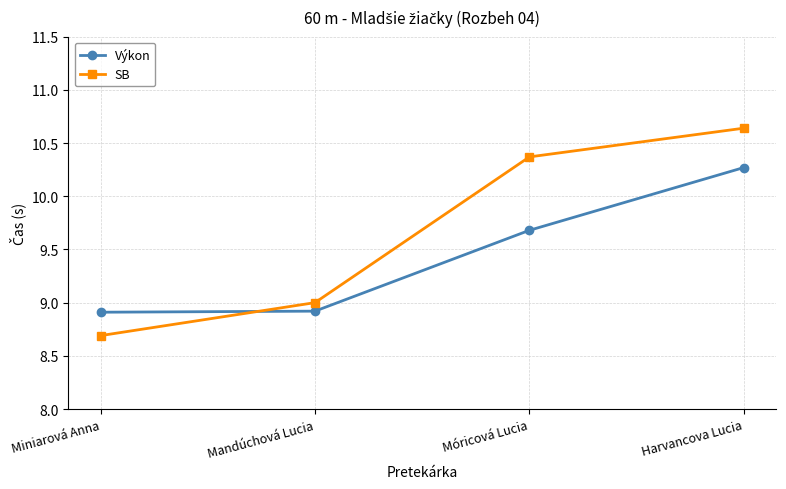

What is the lowest value of the Výkon series?

8.9